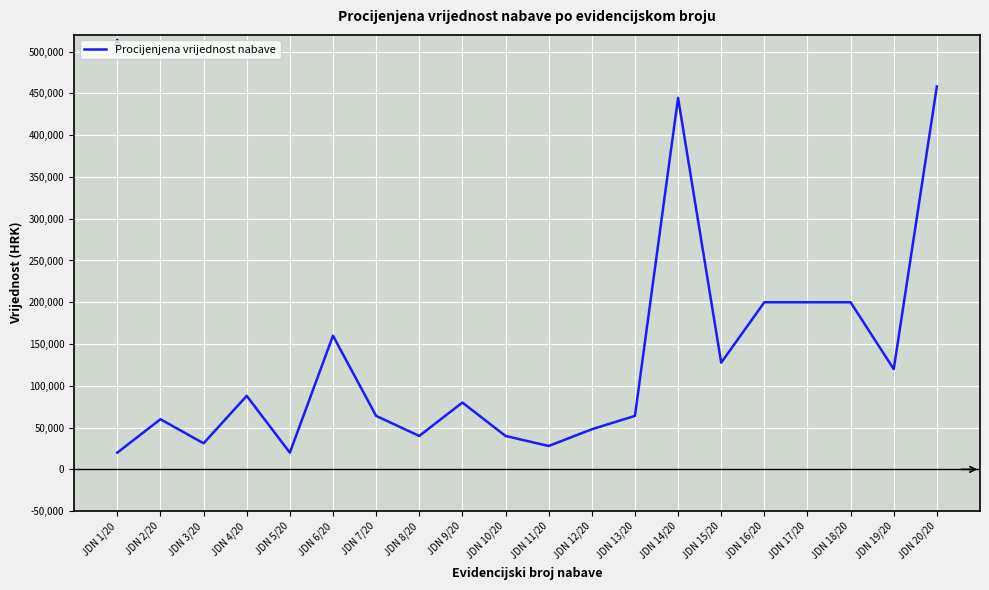

The value at JDN 15/20 is 127699. True or false?

True